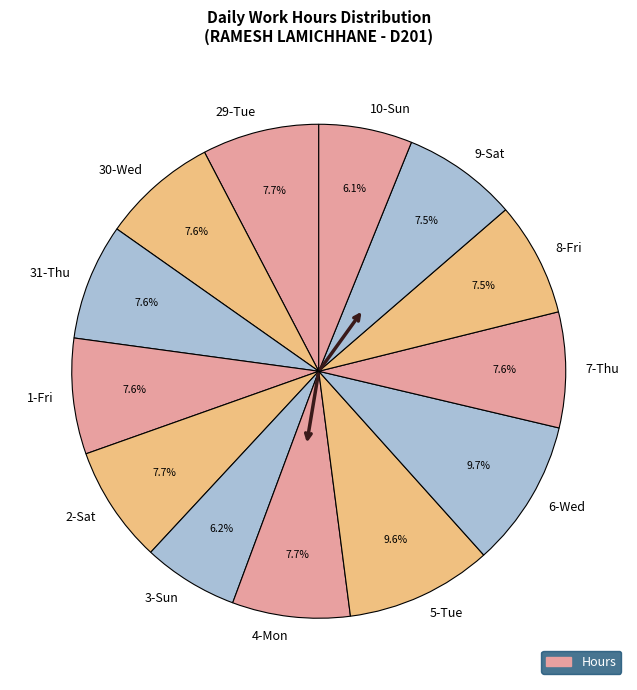

Does any single category account for the majority?

No